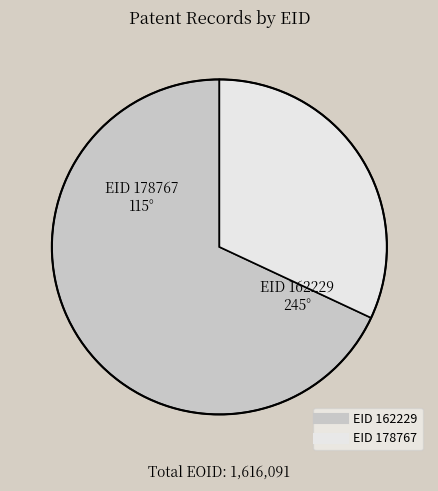

Count the number of slices in the pie.

2